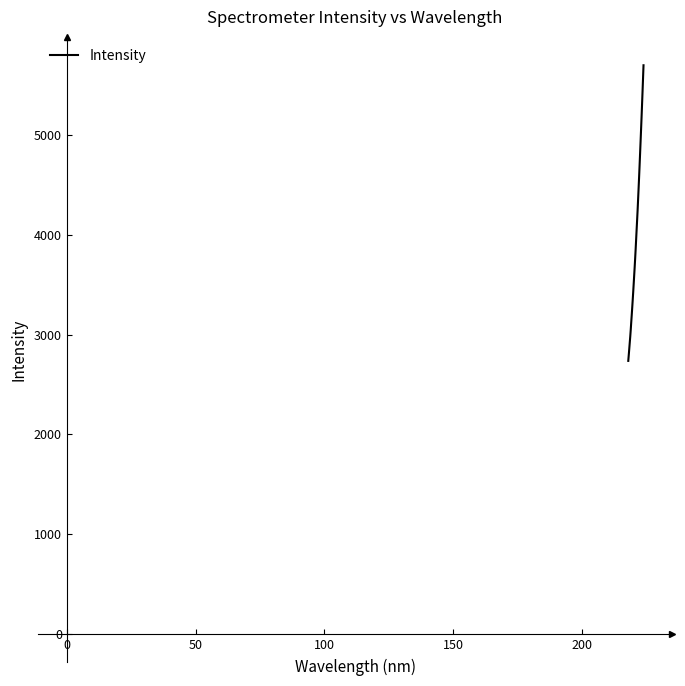

True or false: there are more than 0 points higher than both neighbors.

False